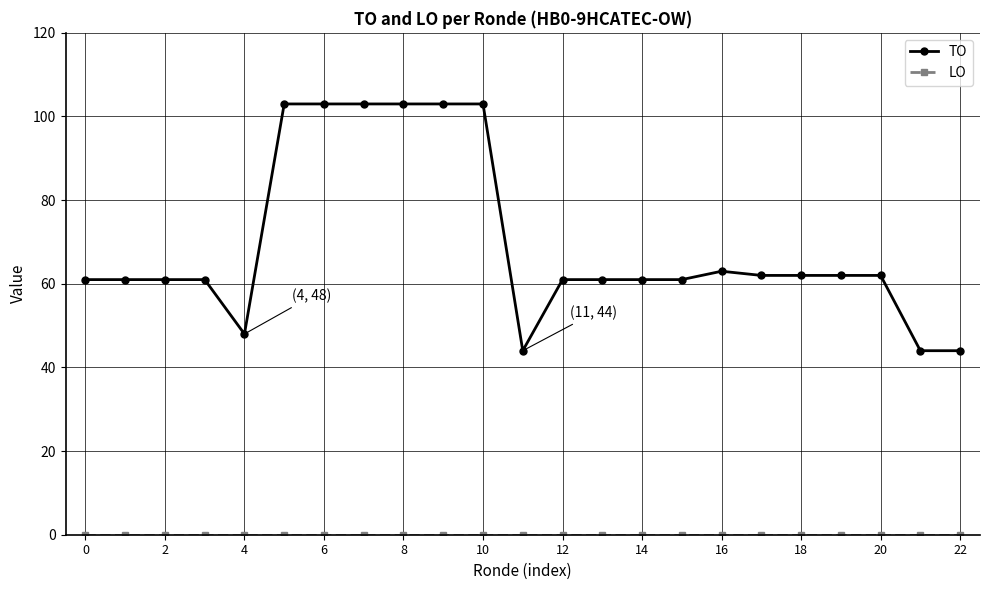

Which series has the widest spread of values?

TO